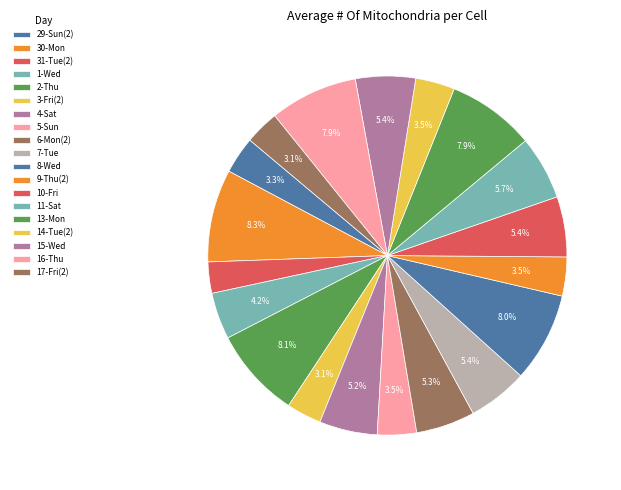

The 31-Tue(2) slice represents 1% of the pie. True or false?

False